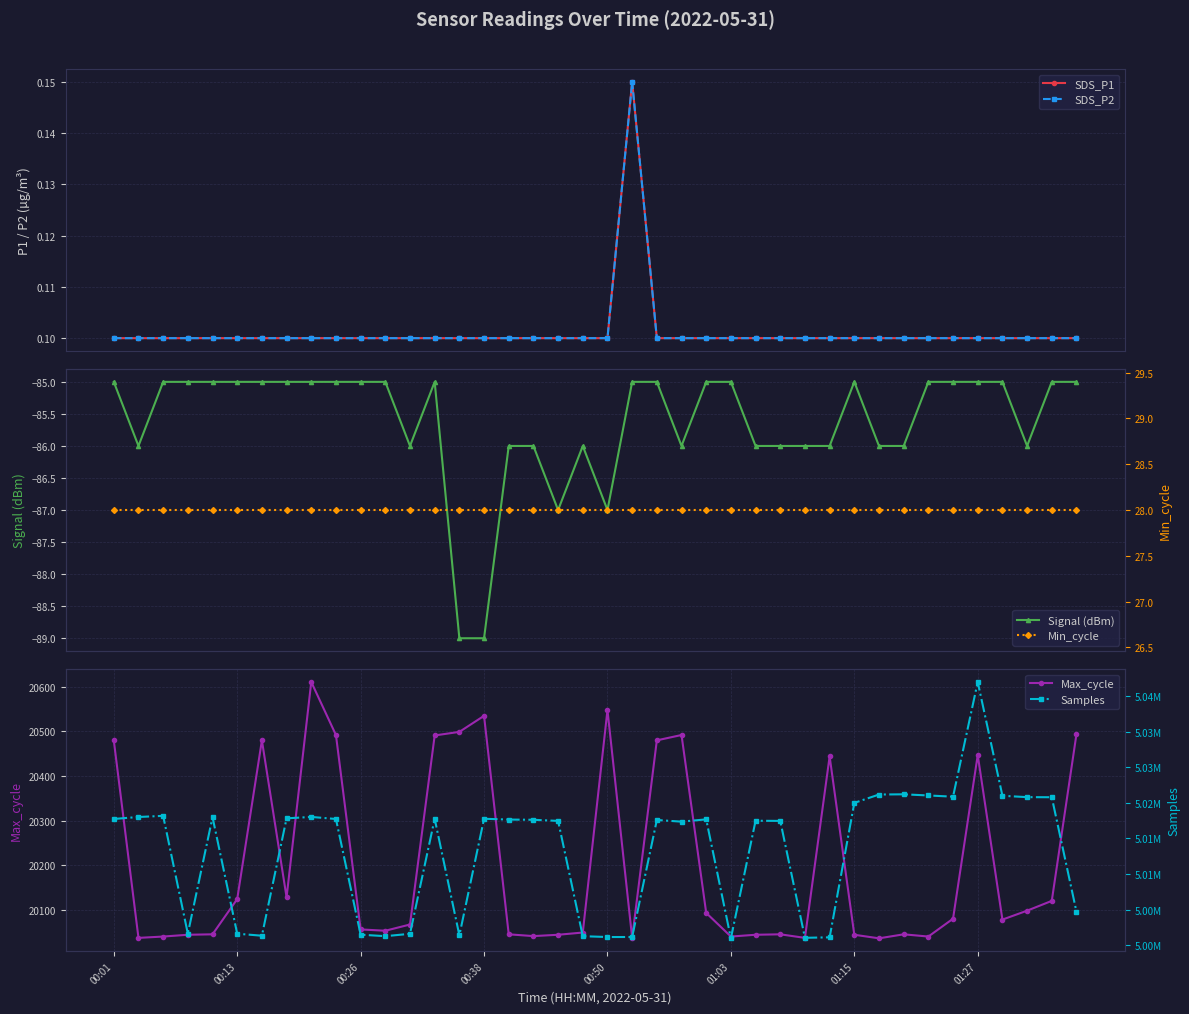

Which series has the largest range (max minus min)?

Samples